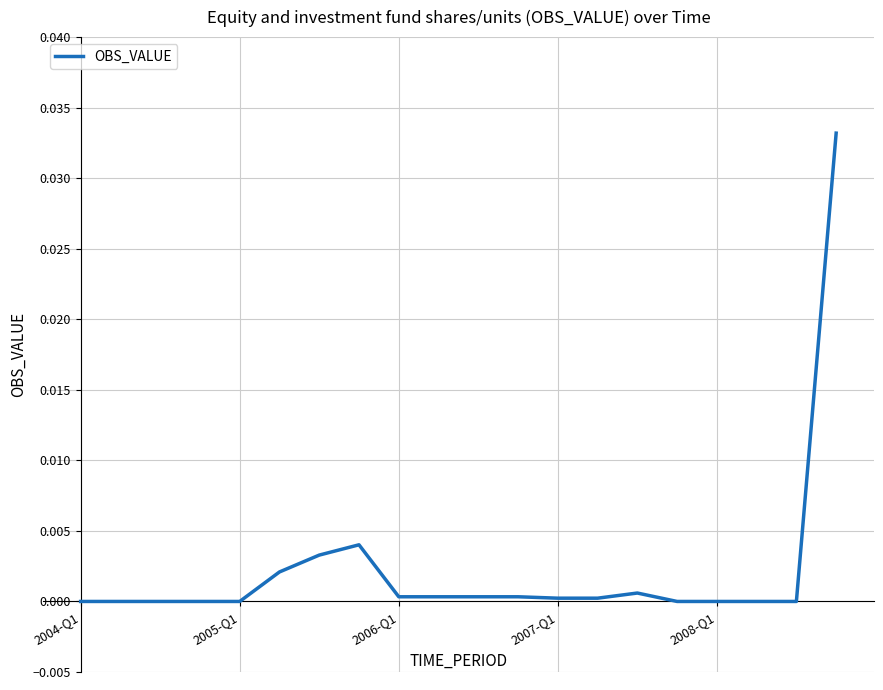

True or false: the data shows 0.0 at 2004-Q1.

True